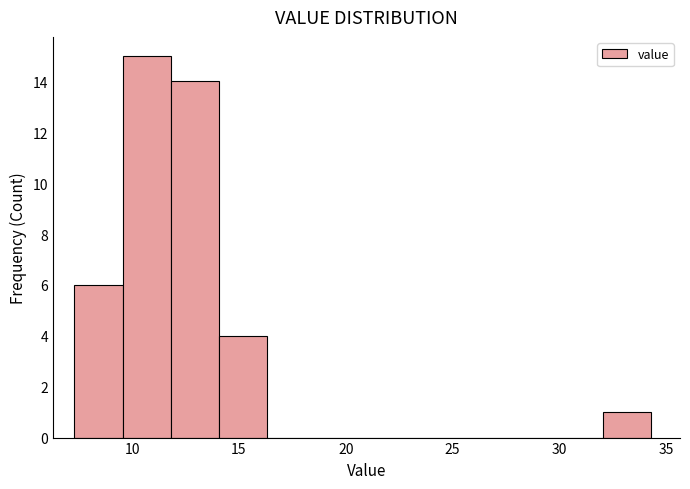

Over which range of the x-axis is the bar tallest?

9.55 to 11.80